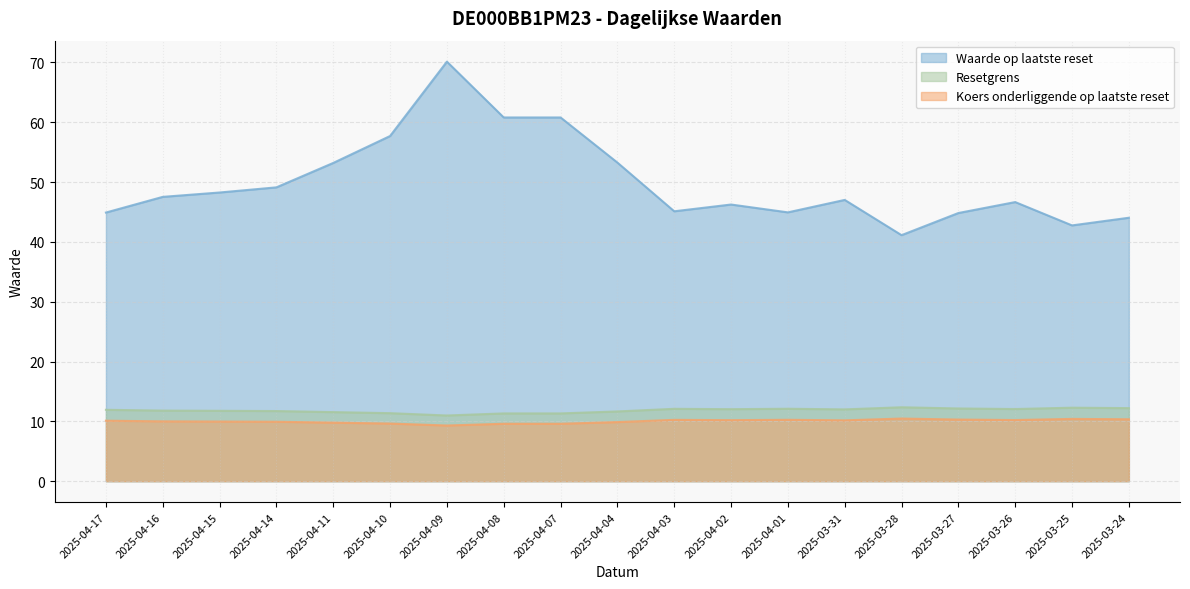

How many interior local valleys does the Resetgrens series have?

4